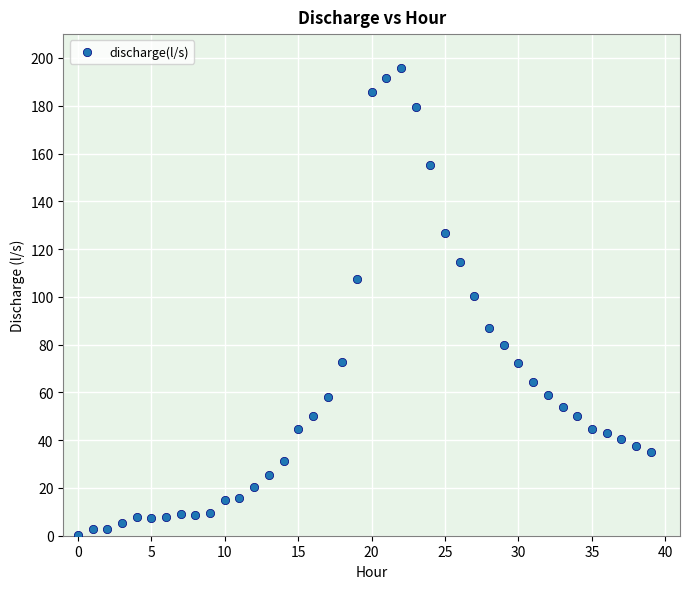

What Y value in the scatter plot is closest to 98?

100.5